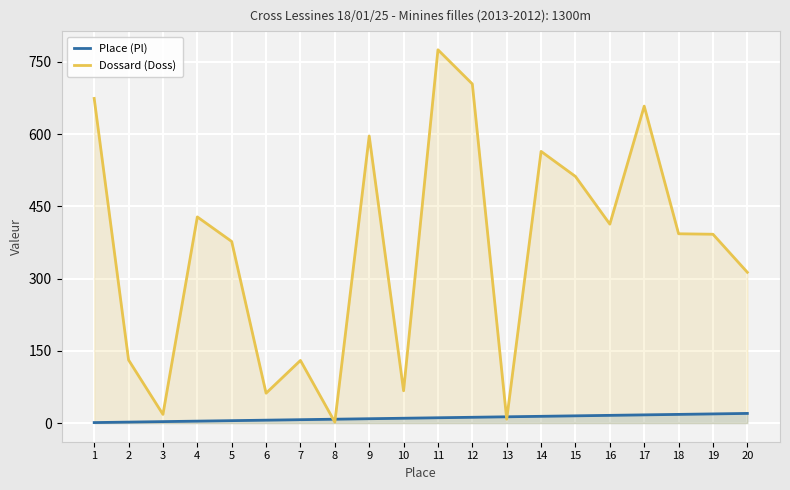

How many data points does each series have?

20